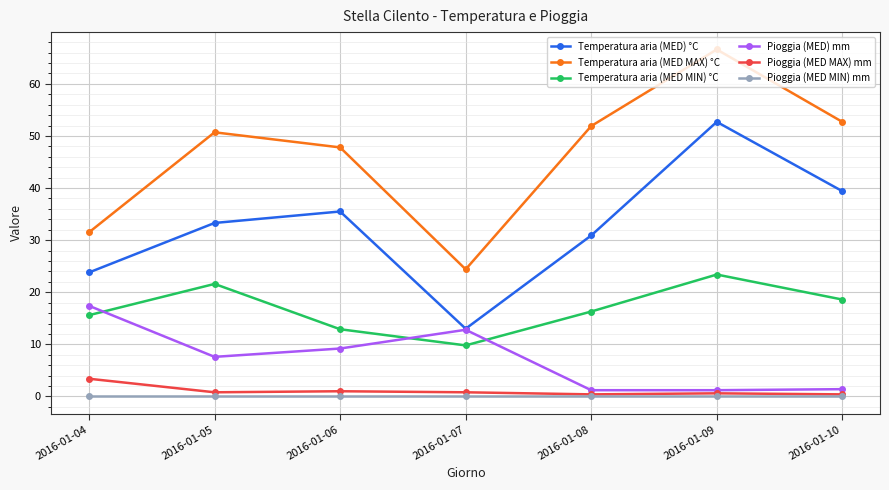

What is the maximum value shown in the chart?

66.6